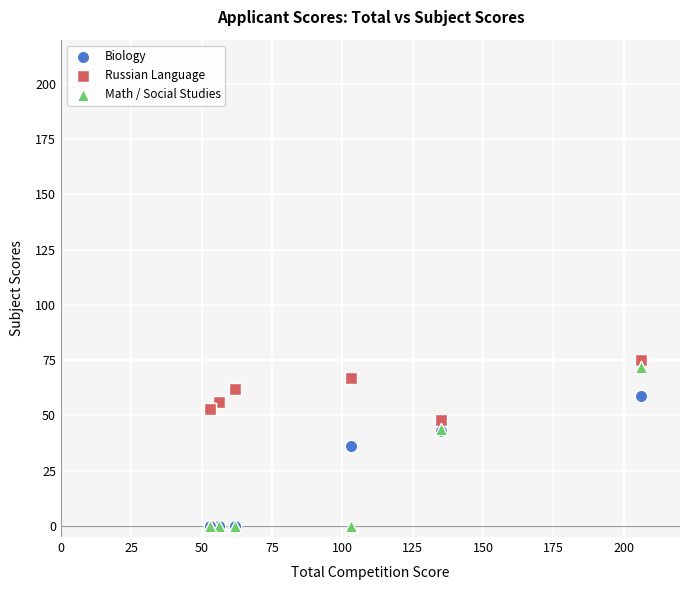

Which series contains the highest Y value?

Russian Language